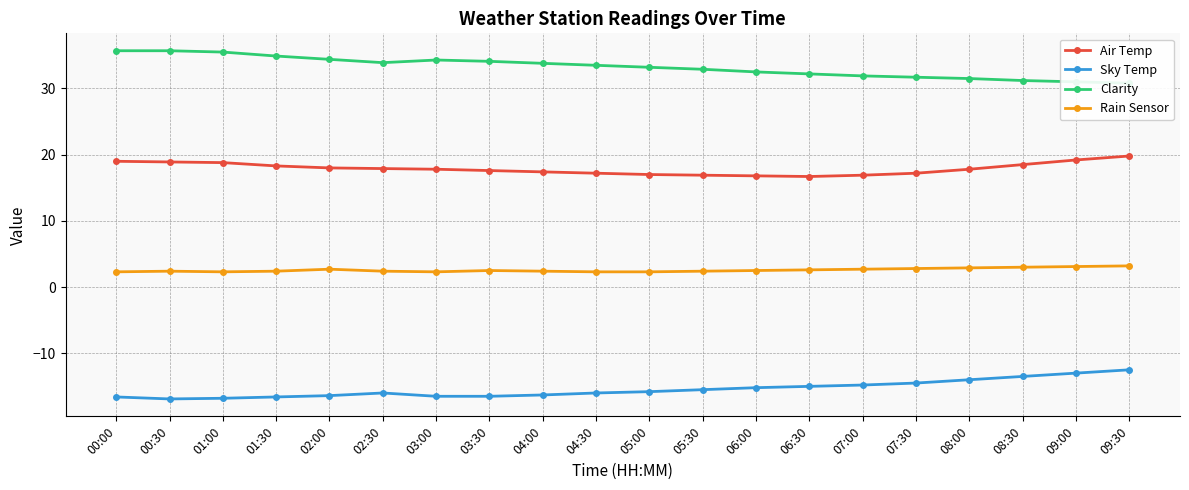

Reading left to right, extract all data points from this chart.

Air Temp: 00:00=19.0	00:30=18.9	01:00=18.8	01:30=18.3	02:00=18.0	02:30=17.9	03:00=17.8	03:30=17.6	04:00=17.4	04:30=17.2	05:00=17.0	05:30=16.9	06:00=16.8	06:30=16.7	07:00=16.9	07:30=17.2	08:00=17.8	08:30=18.5	09:00=19.2	09:30=19.8
Sky Temp: 00:00=-16.6	00:30=-16.9	01:00=-16.8	01:30=-16.6	02:00=-16.4	02:30=-16.0	03:00=-16.5	03:30=-16.5	04:00=-16.3	04:30=-16.0	05:00=-15.8	05:30=-15.5	06:00=-15.2	06:30=-15.0	07:00=-14.8	07:30=-14.5	08:00=-14.0	08:30=-13.5	09:00=-13.0	09:30=-12.5
Clarity: 00:00=35.7	00:30=35.7	01:00=35.5	01:30=34.9	02:00=34.4	02:30=33.9	03:00=34.3	03:30=34.1	04:00=33.8	04:30=33.5	05:00=33.2	05:30=32.9	06:00=32.5	06:30=32.2	07:00=31.9	07:30=31.7	08:00=31.5	08:30=31.2	09:00=31.0	09:30=30.8
Rain Sensor: 00:00=2.3	00:30=2.4	01:00=2.3	01:30=2.4	02:00=2.7	02:30=2.4	03:00=2.3	03:30=2.5	04:00=2.4	04:30=2.3	05:00=2.3	05:30=2.4	06:00=2.5	06:30=2.6	07:00=2.7	07:30=2.8	08:00=2.9	08:30=3.0	09:00=3.1	09:30=3.2